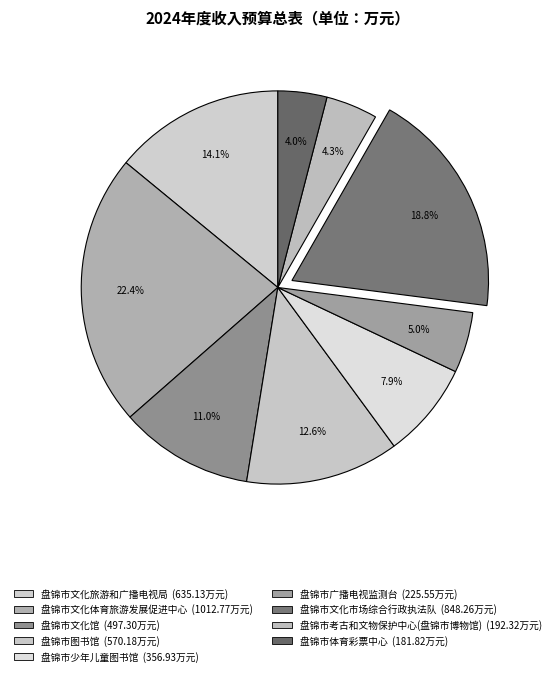

Does 盘锦市图书馆 account for over 50% of the chart?

No